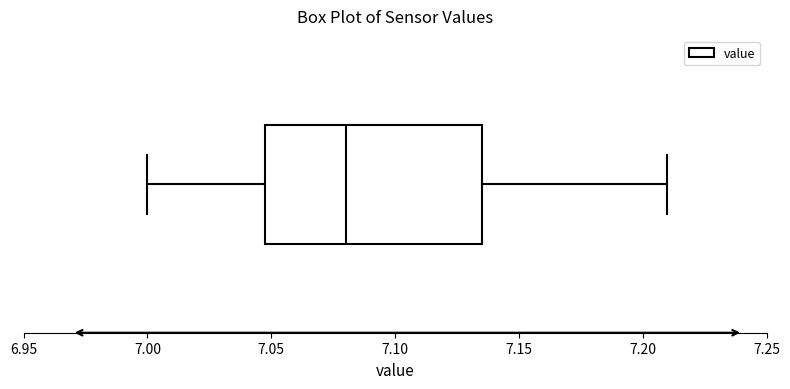

Read this box plot against the x-axis: the position of the median line, the range covered by the box, and the ends of both whiskers. The values are not printed on the chart, so give them approximately, as read against the axis.

median 7.080, box 7.050 to 7.135, whiskers 7.000 to 7.210